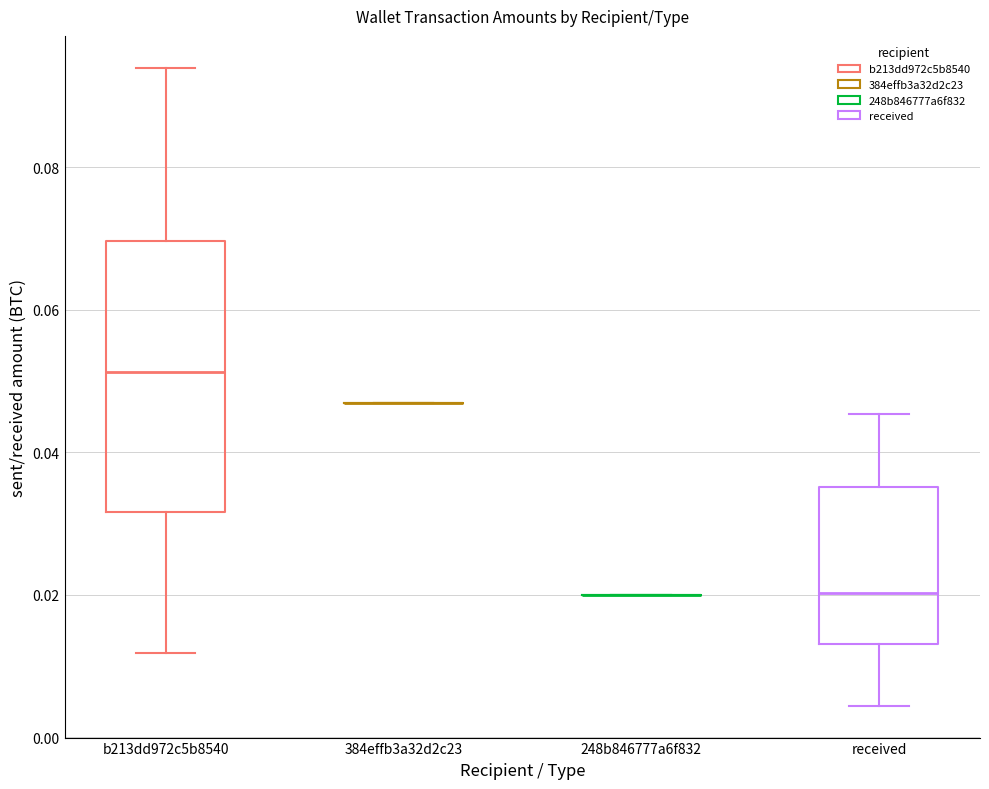

Reading left to right, read every box against the y-axis: the position of its median line, the range the box covers, and the ends of its whiskers. The values are not printed on the chart, so give them approximately, as read against the axis.

b213dd972c5b8540: median 0.052, box 0.032 to 0.070, whiskers 0.012 to 0.094
384effb3a32d2c23: box collapsed to a line at 0.046, whiskers 0.046 to 0.046
248b846777a6f832: box collapsed to a line at 0.020, whiskers 0.020 to 0.020
received: median 0.020, box 0.014 to 0.036, whiskers 0.004 to 0.046